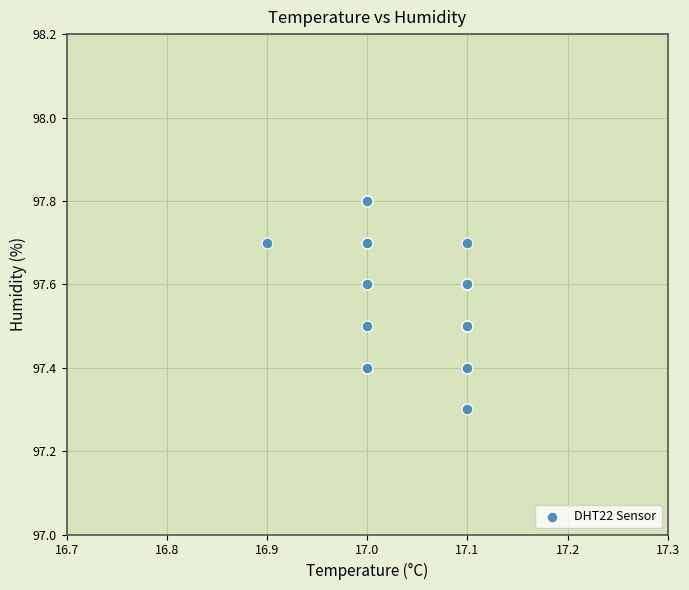

What Y value in the scatter plot is closest to 97?

97.3